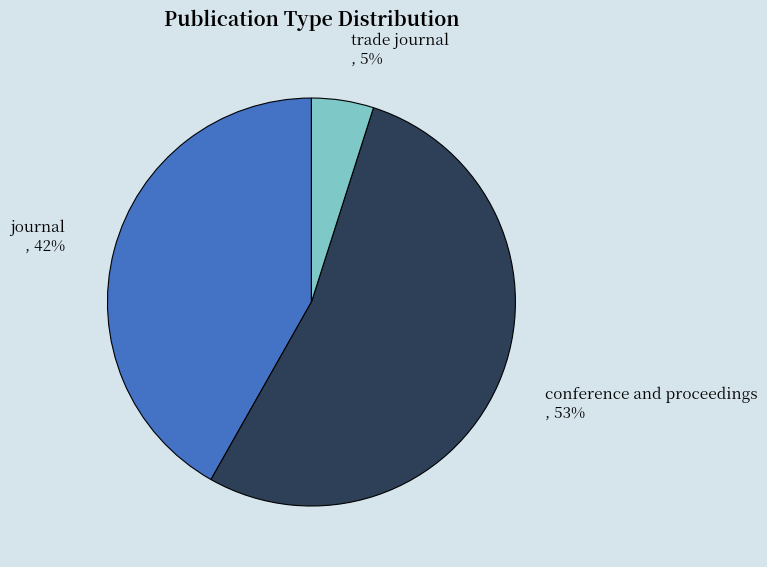

Combined, do trade journal and journal account for over 50%?

No